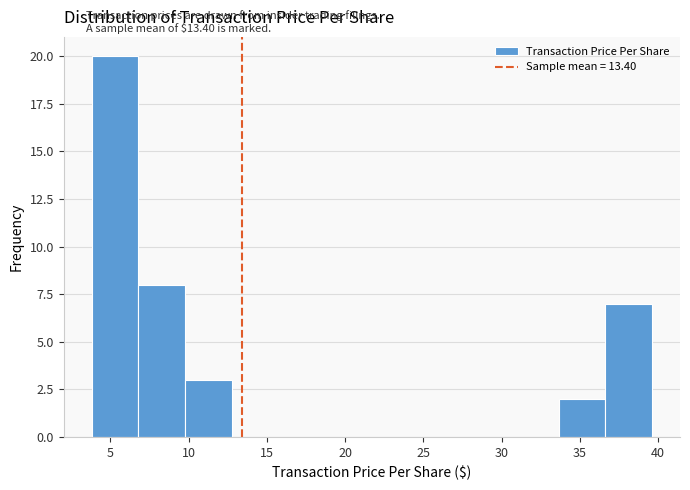

How tall is the bar that spans 33.5 to 36.5 on the x-axis? Neither the bar edges nor the heights are printed on the chart, so give them approximately, as read against the axes.

2